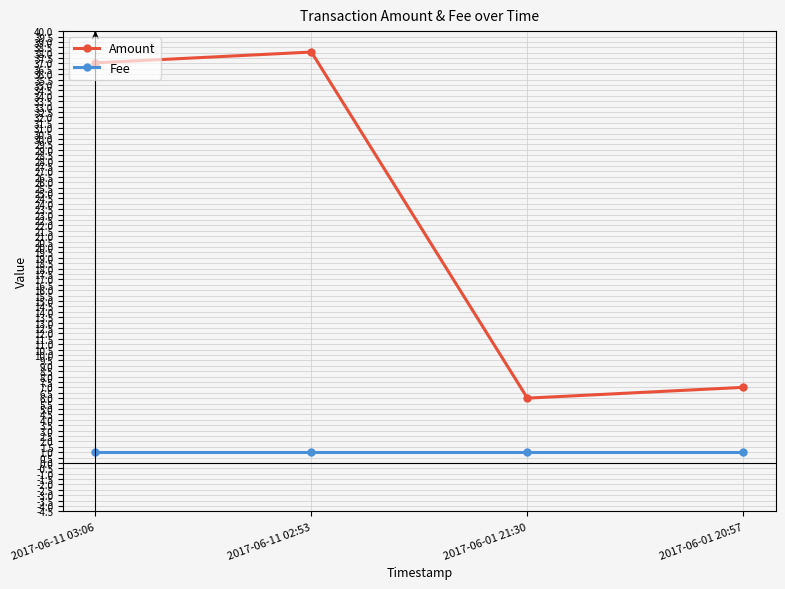

What is the approximate value of Amount at 2017-06-01 21:30?

6.0